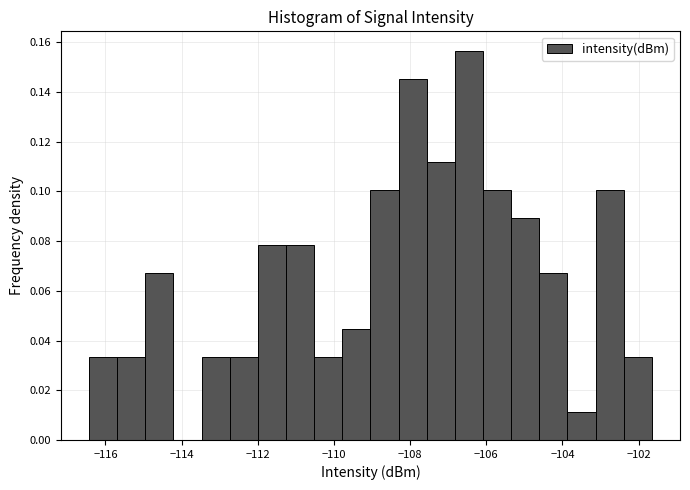

Read against the x-axis, roughly where is the centre of the tallest bar?

-106.4